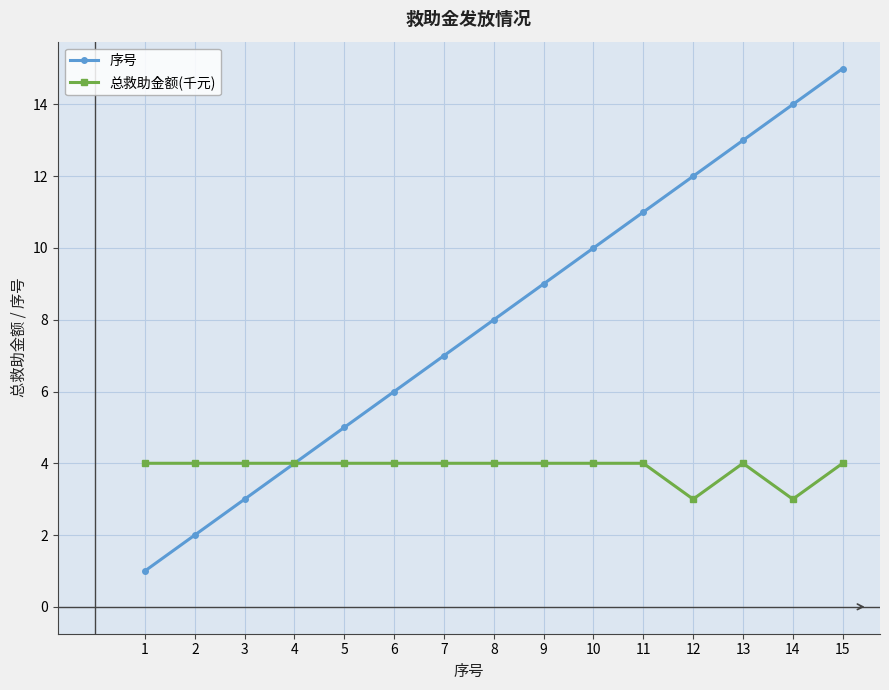

Is it true that 序号 equals 8 at 8?

True